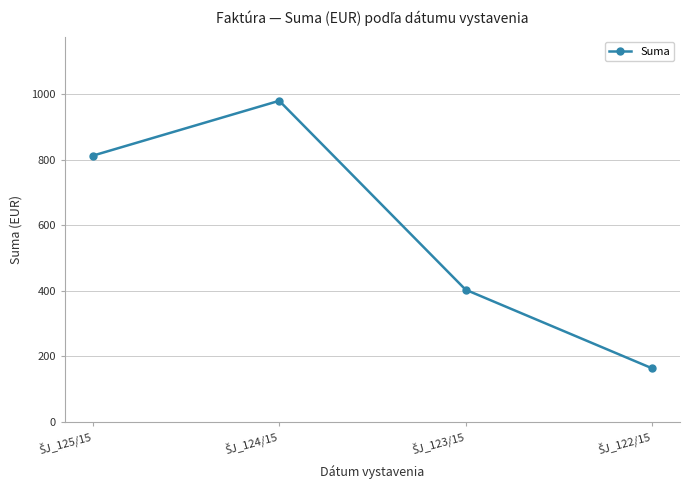

What is the value of the 4th point from the left?

162.7